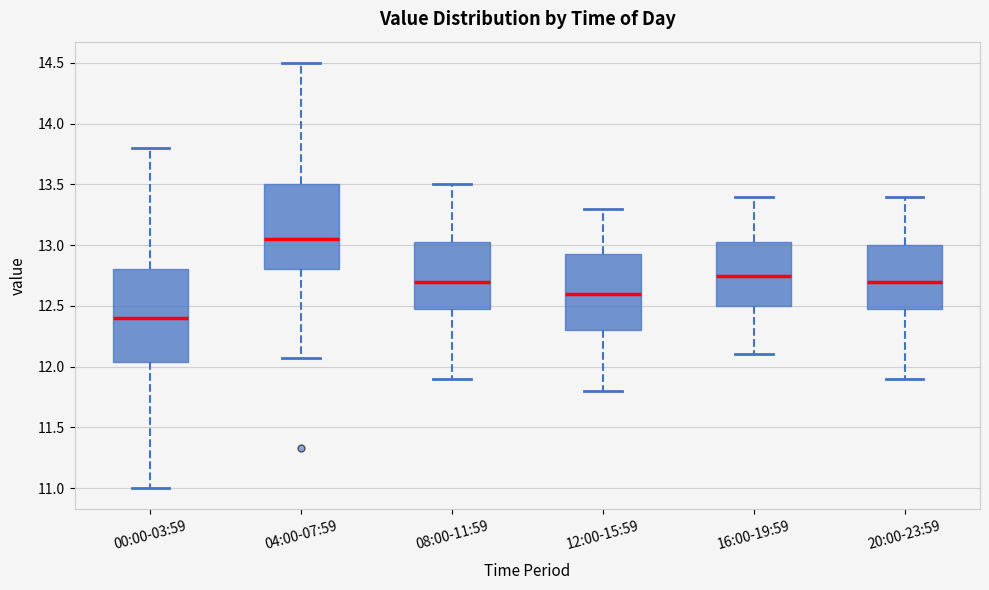

Which box is the tallest, from its lower edge to its upper edge?

00:00-03:59